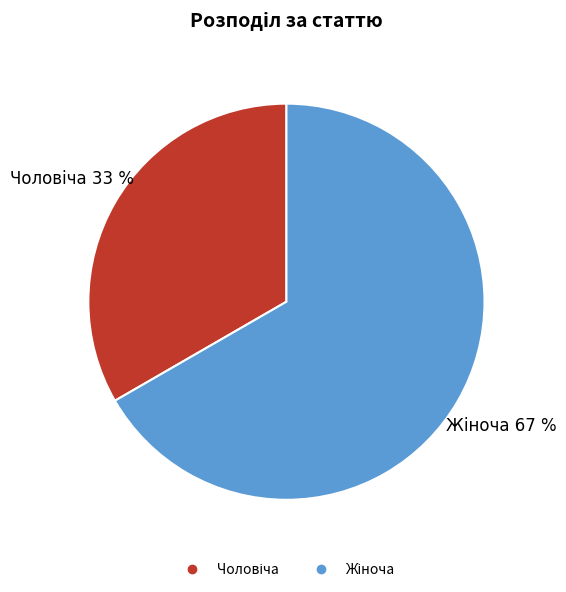

Is there a majority slice in this chart?

Yes